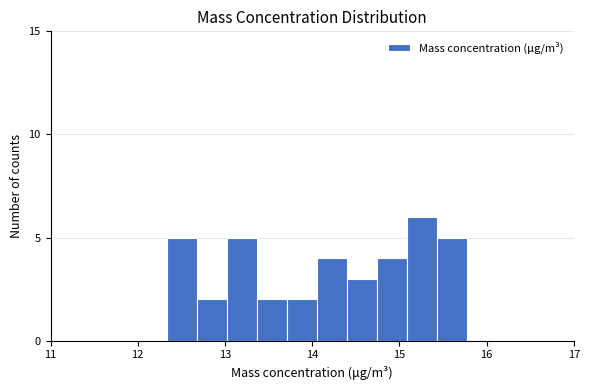

Read against the x-axis, roughly where is the centre of the tallest bar?

15.3